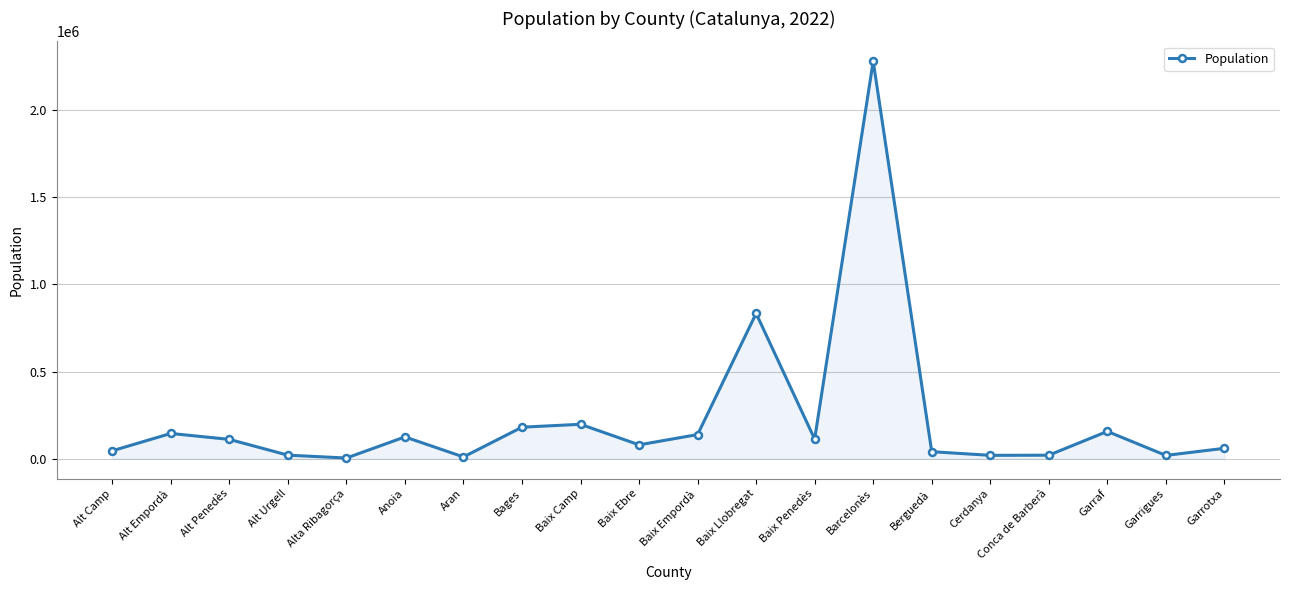

Which category has the highest value across all series?

Barcelonès